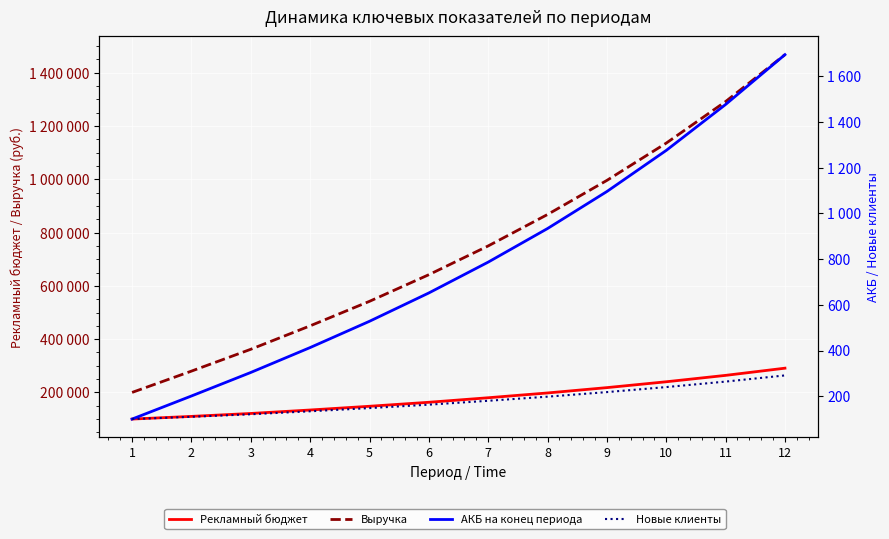

Which series has the widest spread of values?

Выручка